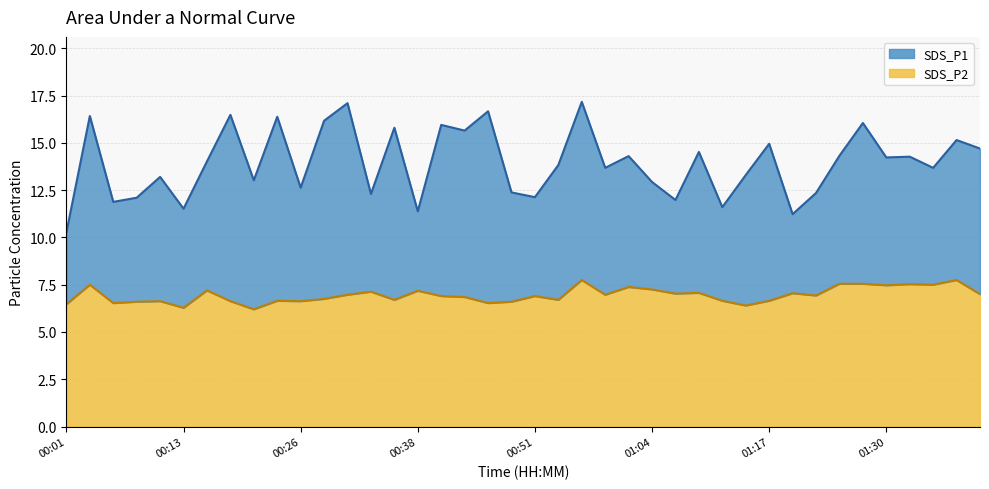

What position from the left is 01:17?

31